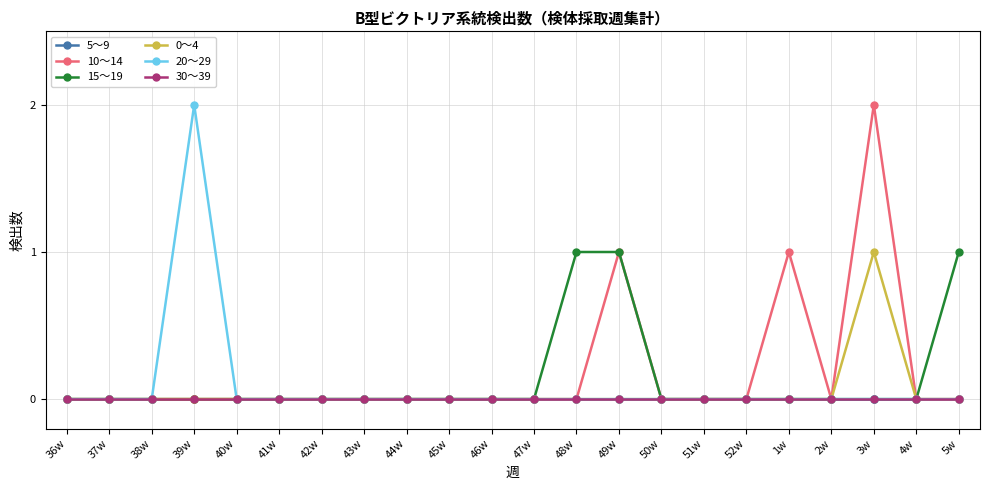

True or false: 0～4 and 30～39 cross at least once.

False